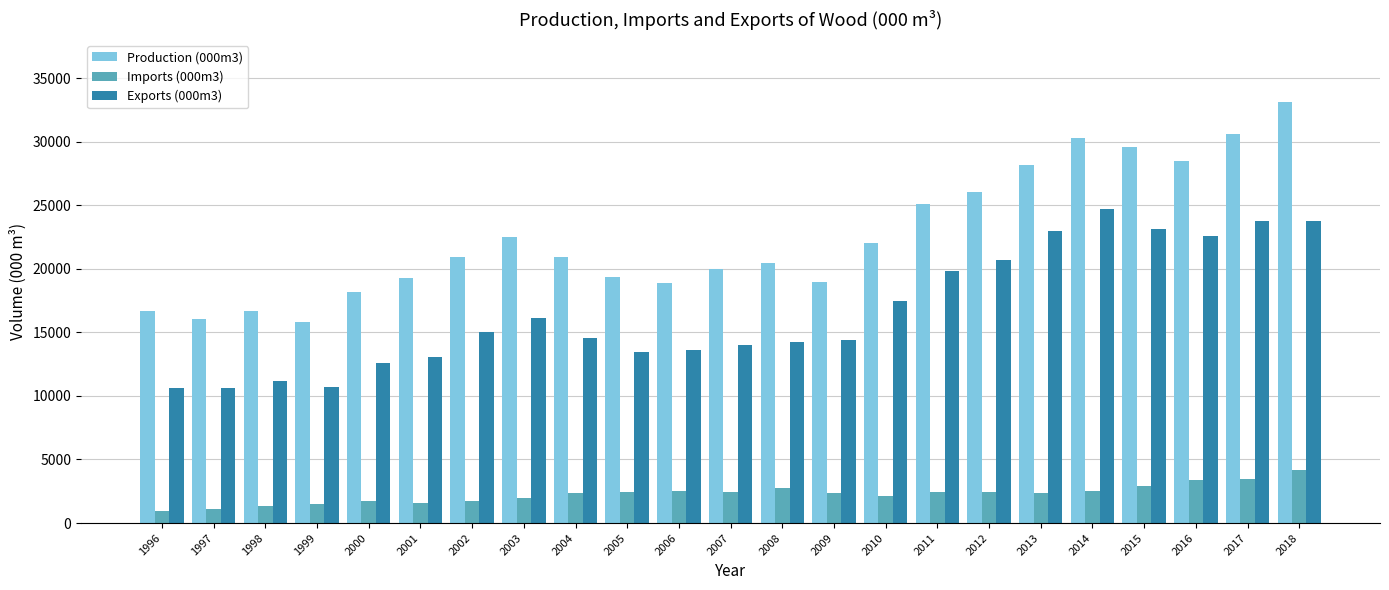

True or false: Production (000m3) has a value of 29579 at 2015.

True